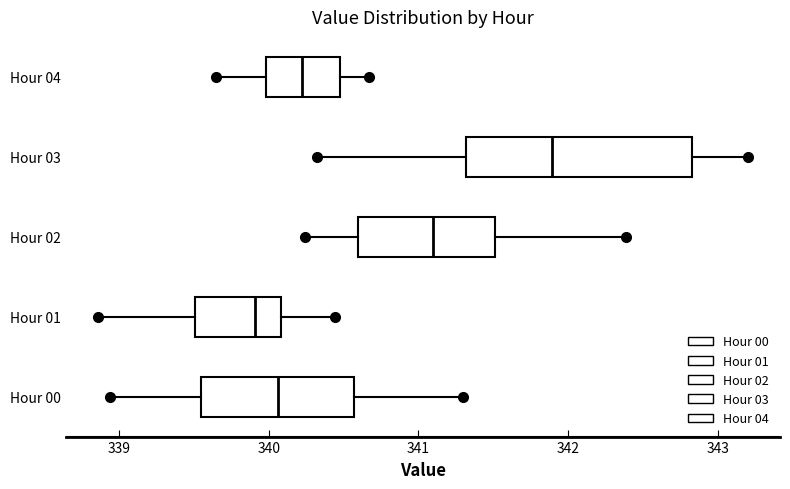

Comparing the boxes themselves (not the whiskers), which one is the widest?

Hour 03